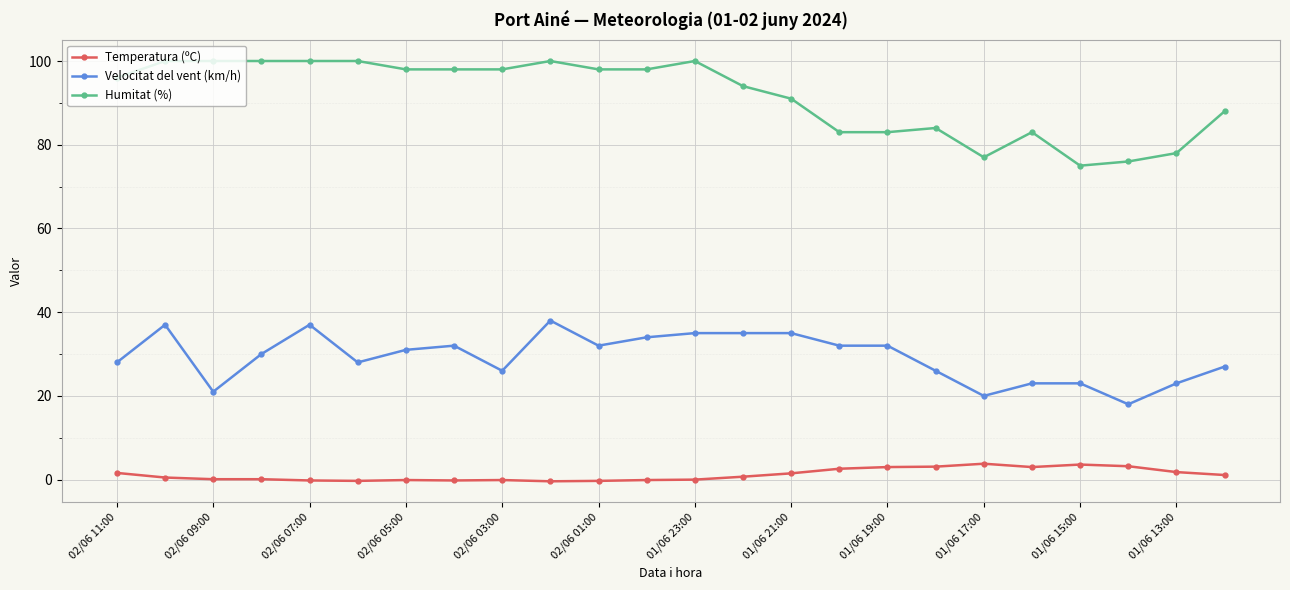

Rank the series by their average value, from lowest to highest.

Temperatura (ºC), Velocitat del vent (km/h), Humitat (%)